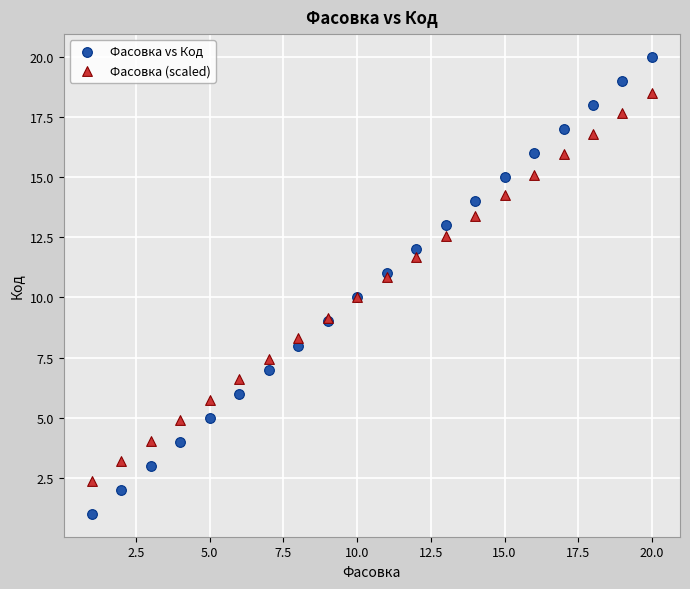

Which series contains the highest Y value?

Фасовка vs Код